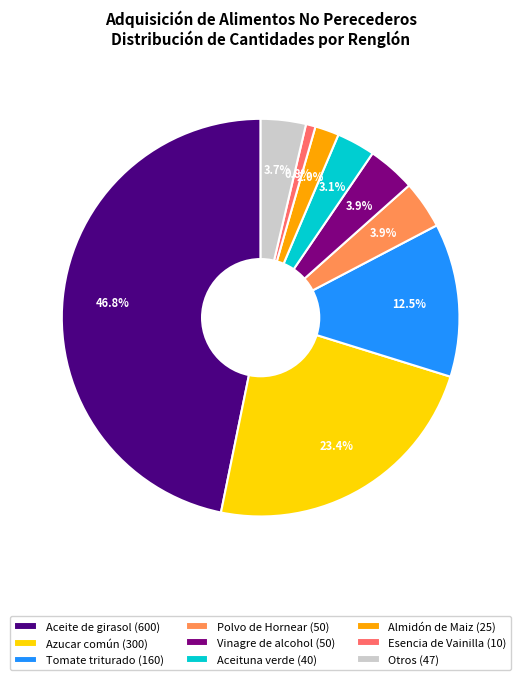

To the nearest percent, what is the average slice percentage?

11%